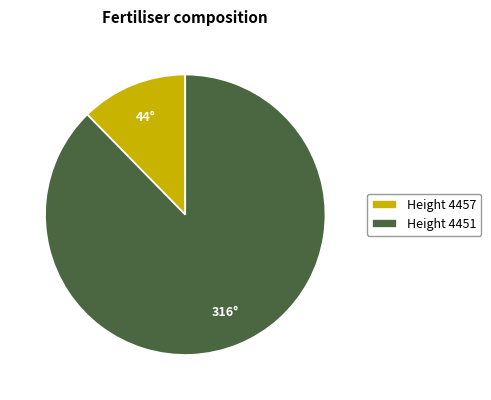

Is the sum of Height 4457 and Height 4451 greater than half?

Yes